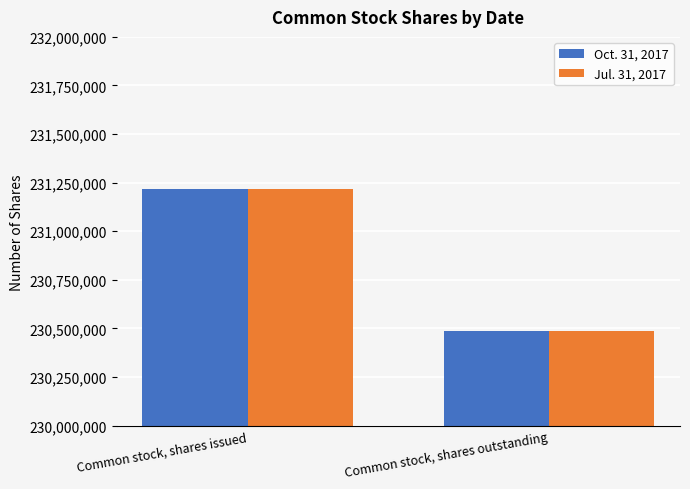

What are all the series names shown in the legend?

Oct. 31, 2017, Jul. 31, 2017